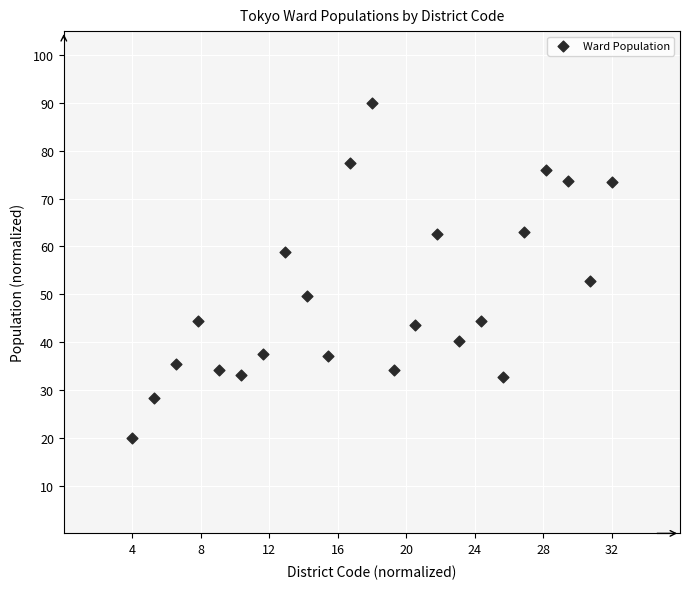

What Y value in the scatter plot is closest to 55?

52.8